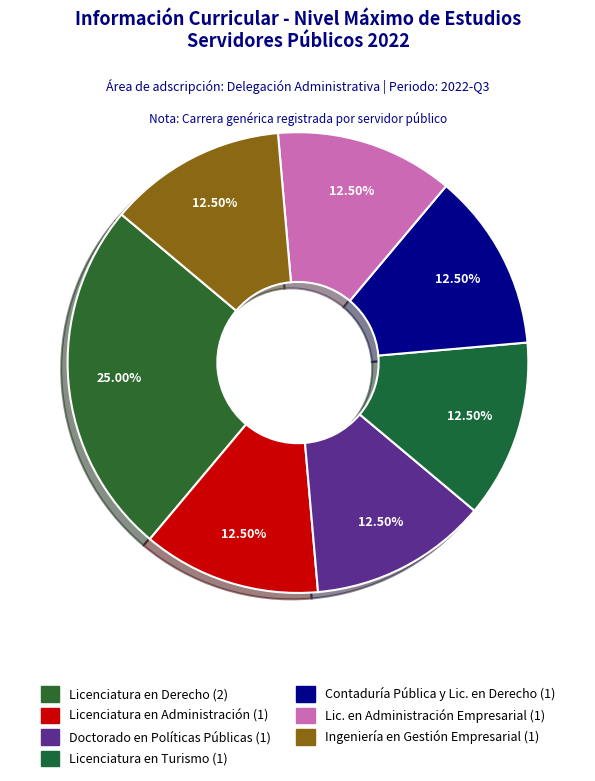

How many slices are in this pie chart?

7